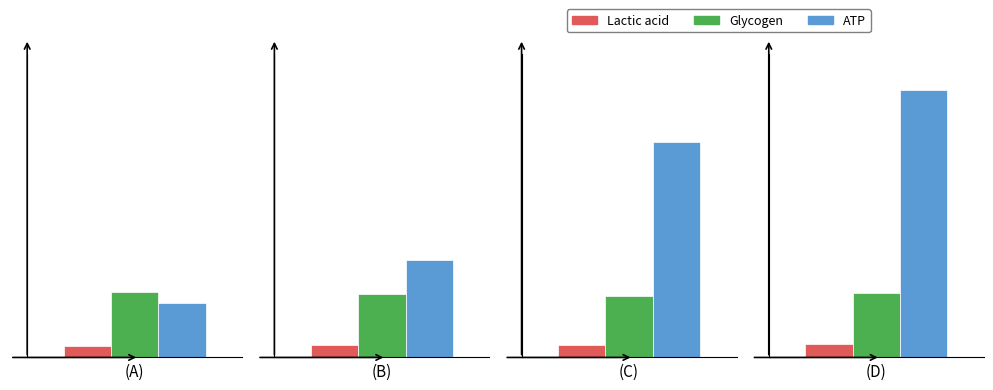

True or false: Lactic acid (RPM/1000) has a value of 0.6 at 72.

False